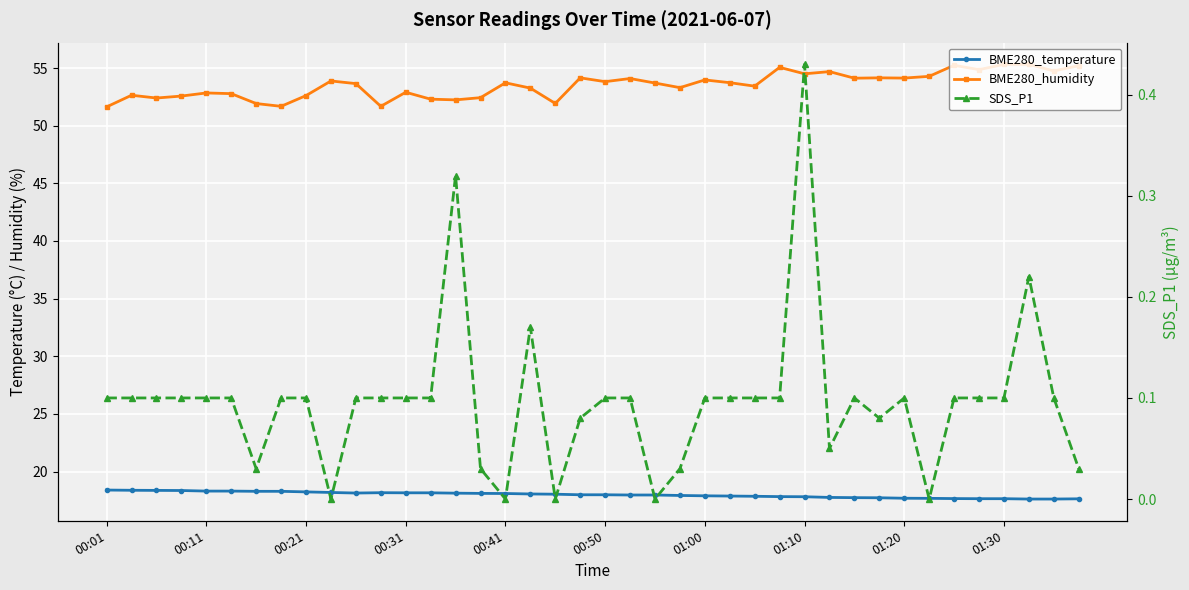

True or false: BME280_temperature and BME280_humidity cross at least once.

False